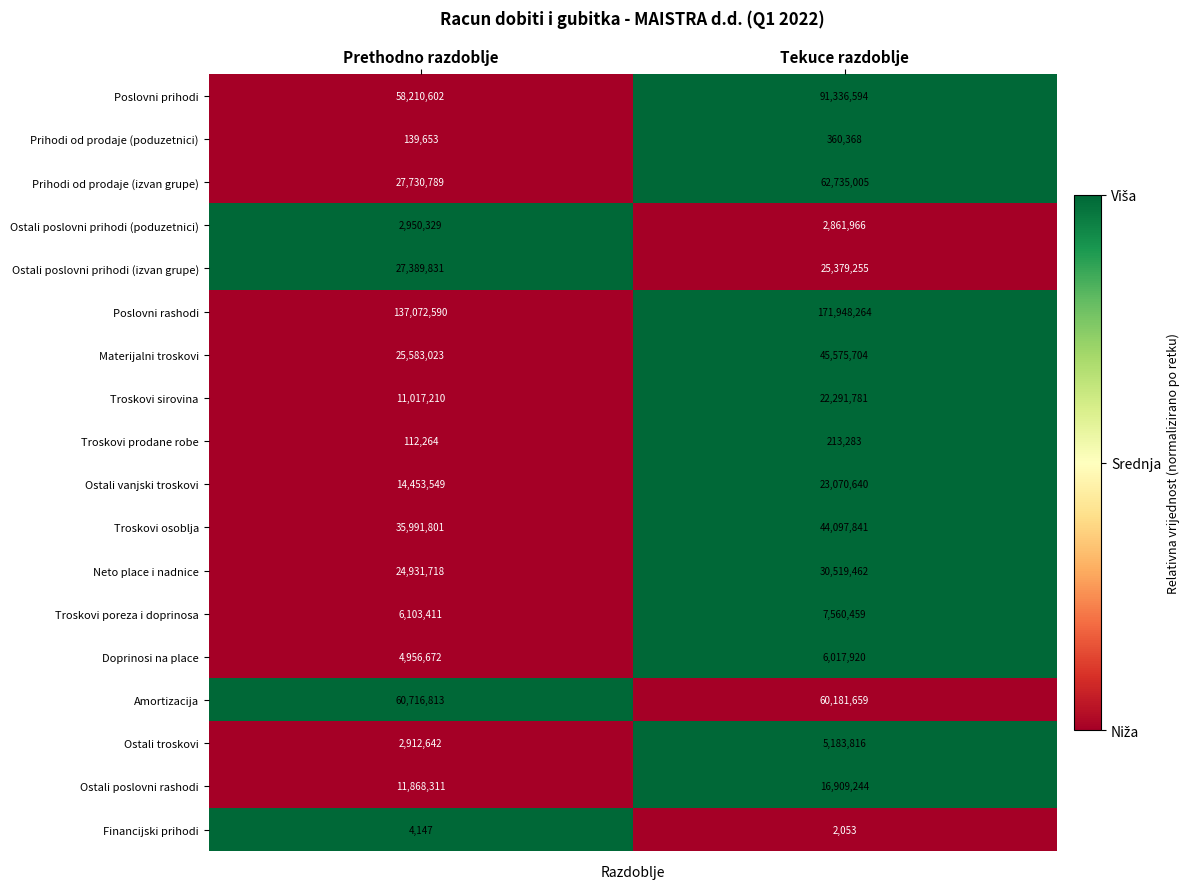

Read the Prihodi od prodaje (izvan grupe) value at Prethodno razdoblje.

27730789